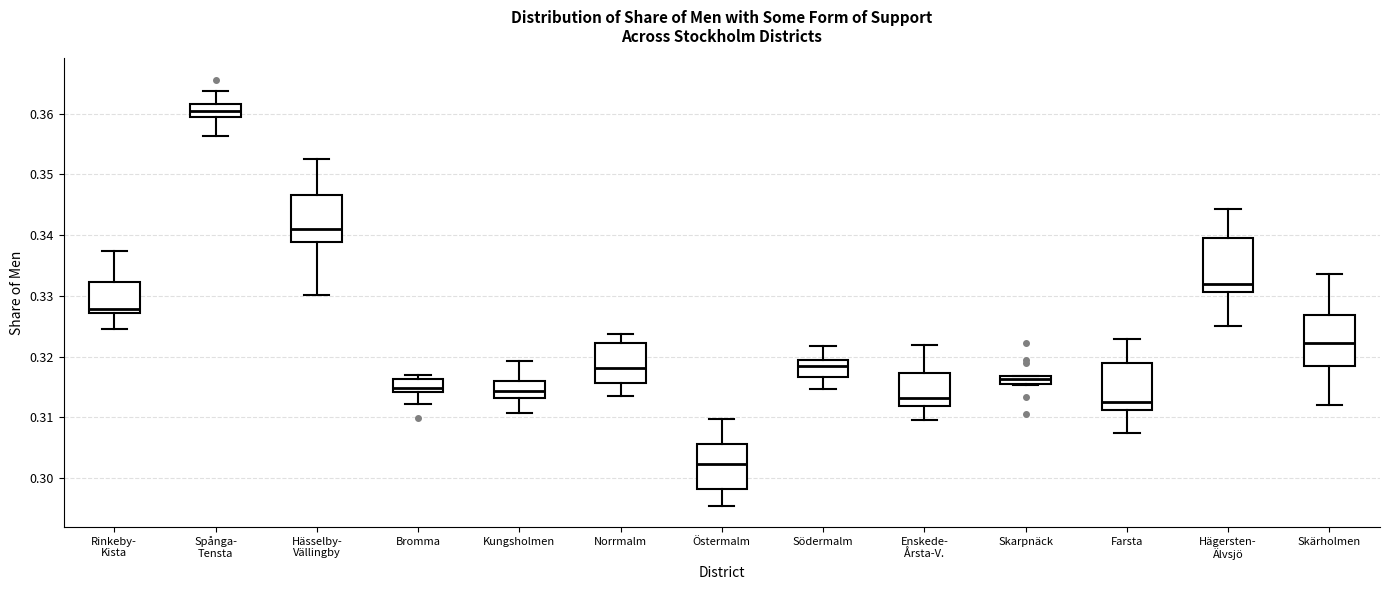

Where is the upper edge of the box for Skärholmen on the y-axis? The values are not printed on the chart, so give them approximately, as read against the axis.

0.327